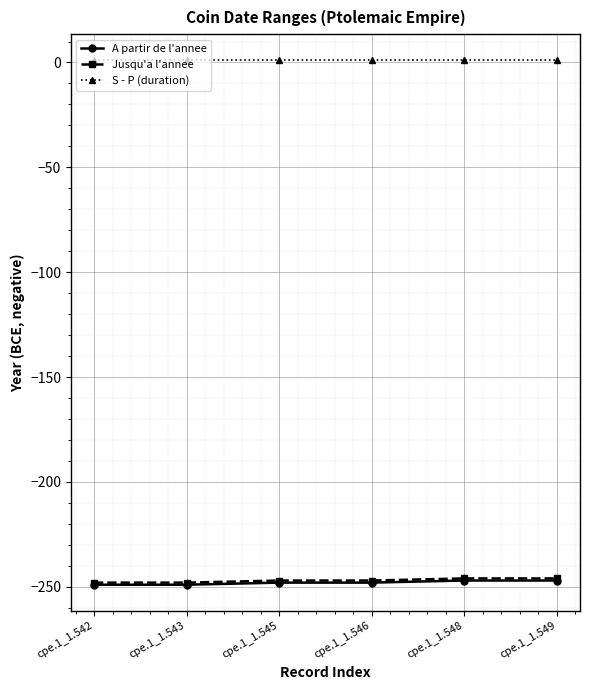

How many values in the Jusqu'a l'annee series exceed -247?

2